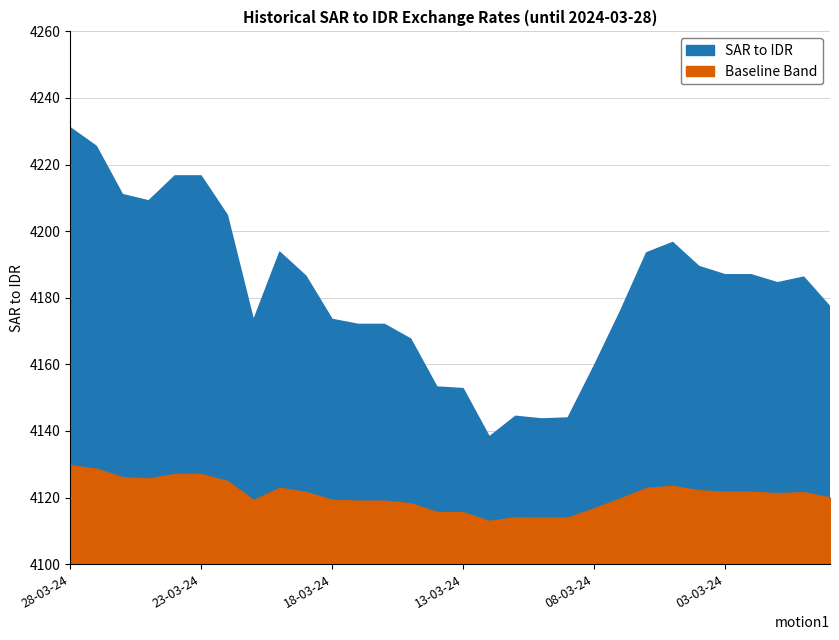

The value at 09-03-24 is 4143.9. True or false?

True